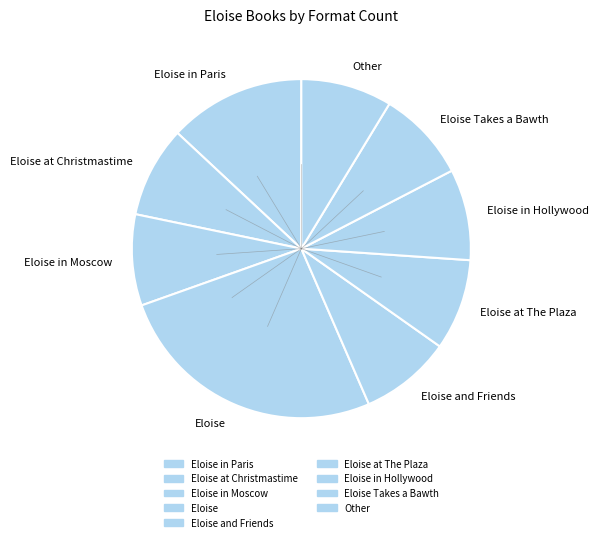

What is the largest slice in the pie chart?

Eloise